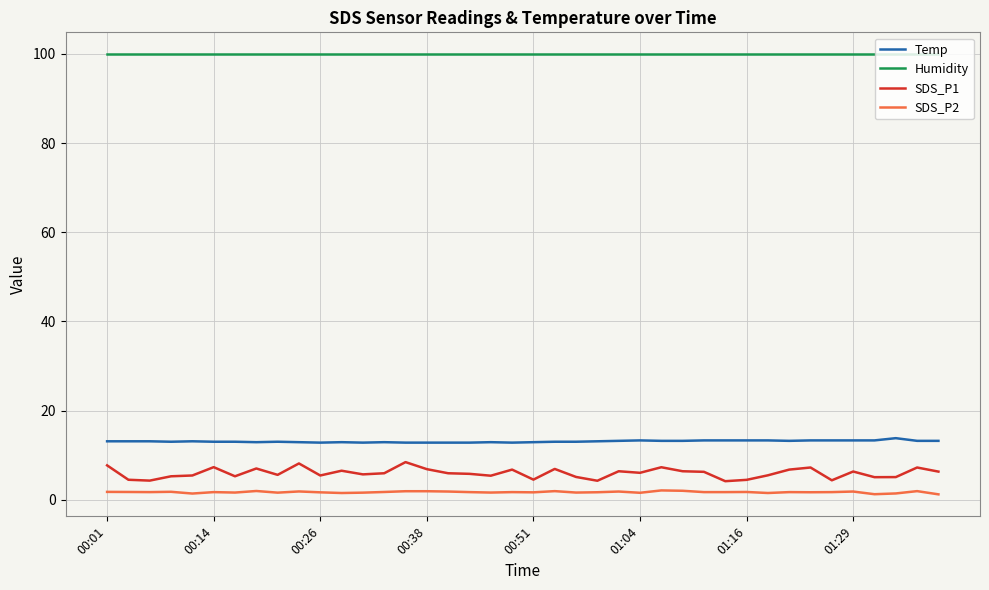

True or false: Temp and Humidity intersect in this chart.

False